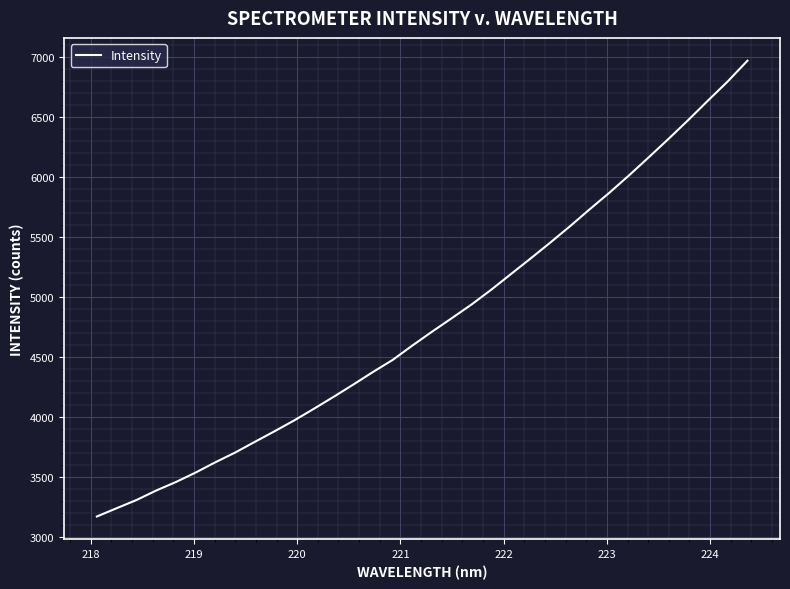

What is the minimum value shown in the chart?

3168.1